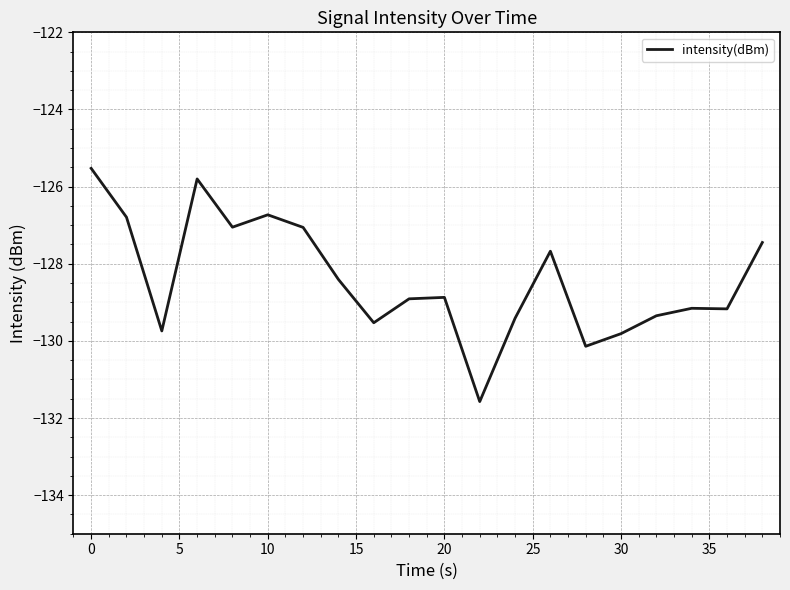

What is the smallest value displayed?

-131.6